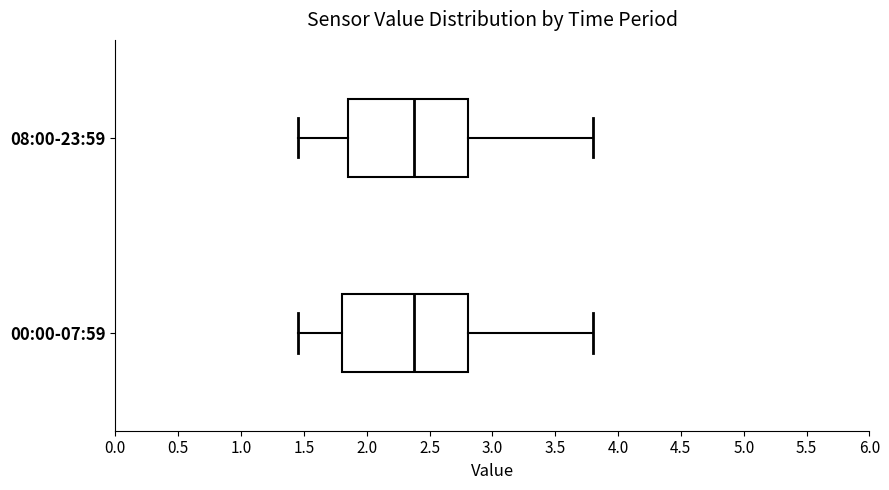

Reading bottom to top, read every box against the x-axis: the position of its median line, the range the box covers, and the ends of its whiskers. The values are not printed on the chart, so give them approximately, as read against the axis.

00:00-07:59: median 2.40, box 1.80 to 2.80, whiskers 1.45 to 3.80
08:00-23:59: median 2.40, box 1.85 to 2.80, whiskers 1.45 to 3.80